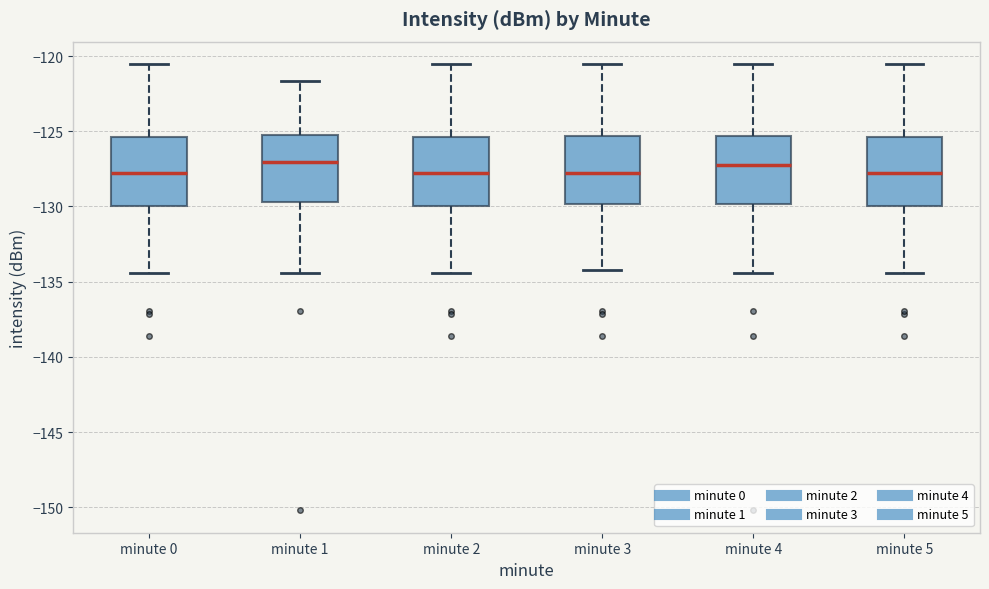

Reading left to right, read every box against the y-axis: the position of its median line, the range the box covers, and the ends of its whiskers. The values are not printed on the chart, so give them approximately, as read against the axis.

minute 0: median -128.0, box -130.0 to -125.5, whiskers -134.5 to -120.5
minute 1: median -127.0, box -129.5 to -125.0, whiskers -134.5 to -121.5
minute 2: median -128.0, box -130.0 to -125.5, whiskers -134.5 to -120.5
minute 3: median -128.0, box -130.0 to -125.5, whiskers -134.0 to -120.5
minute 4: median -127.5, box -130.0 to -125.5, whiskers -134.5 to -120.5
minute 5: median -128.0, box -130.0 to -125.5, whiskers -134.5 to -120.5